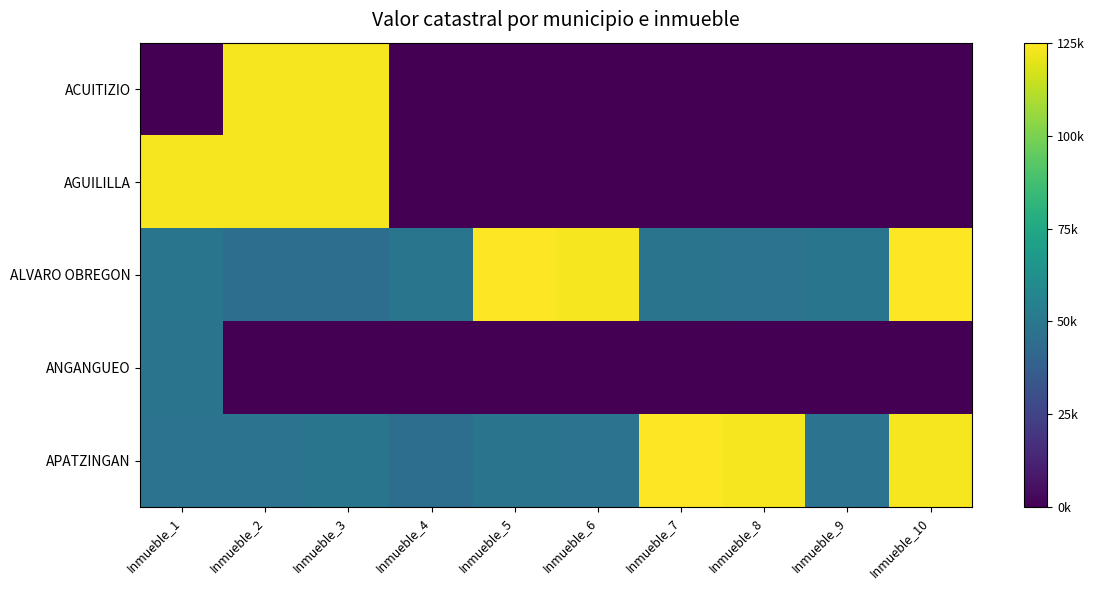

Which category has the highest value across all series?

Inmueble_5